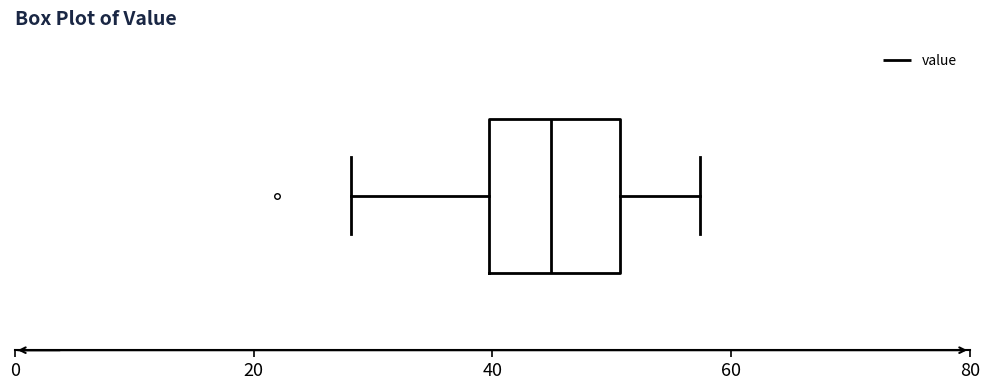

Where does the median line of the box sit on the x-axis? The values are not printed on the chart, so give them approximately, as read against the axis.

44